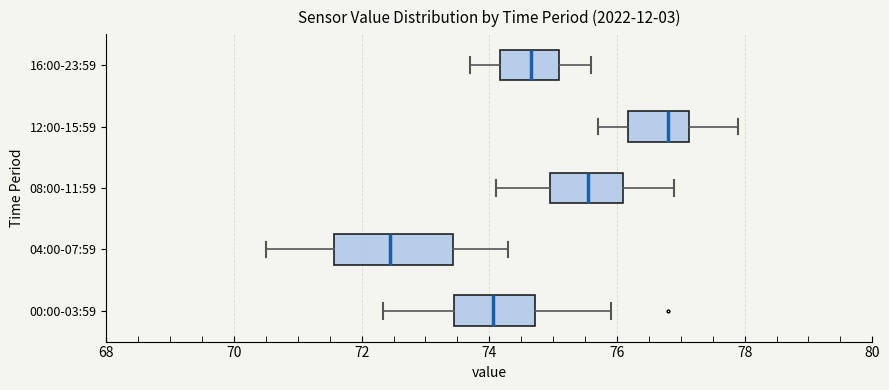

Where is the right edge of the box for 12:00-15:59 on the x-axis? The values are not printed on the chart, so give them approximately, as read against the axis.

77.2